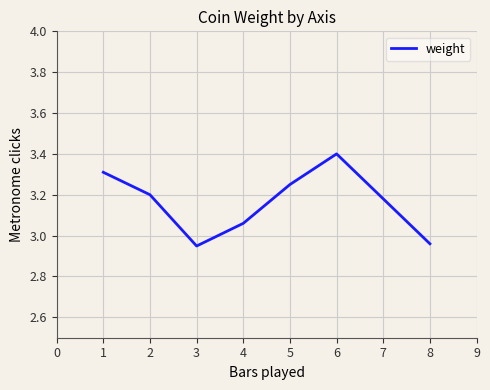

Read the value at 6.

3.4